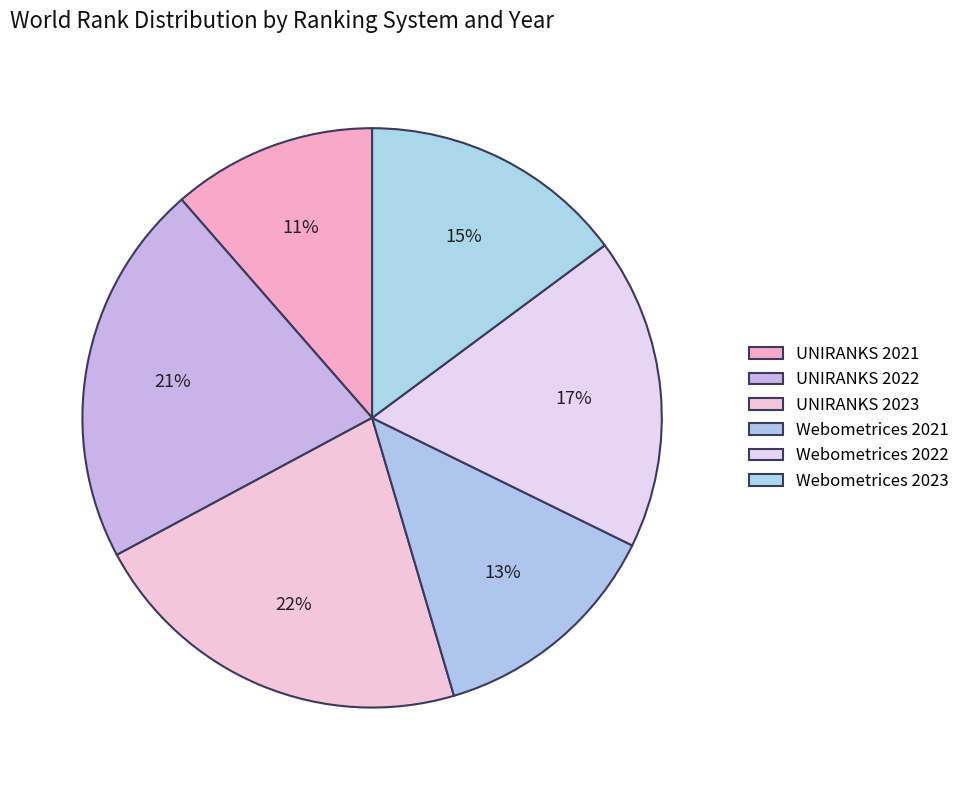

The UNIRANKS 2021 slice represents 11% of the pie. True or false?

True